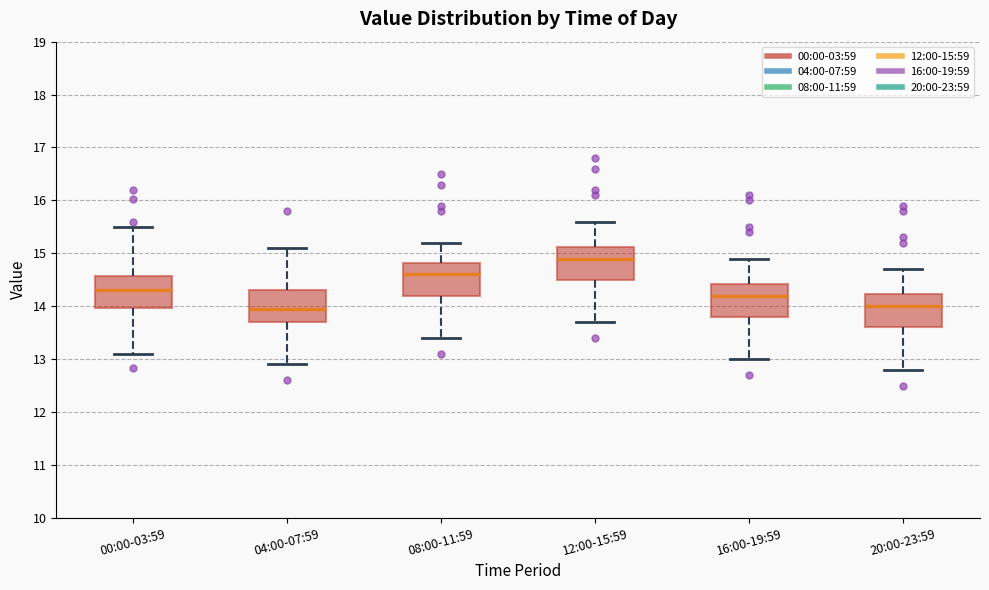

Reading left to right, read every box against the y-axis: the position of its median line, the range the box covers, and the ends of its whiskers. The values are not printed on the chart, so give them approximately, as read against the axis.

00:00-03:59: median 14.3, box 14.0 to 14.6, whiskers 13.1 to 15.5
04:00-07:59: median 14.0, box 13.7 to 14.3, whiskers 12.9 to 15.1
08:00-11:59: median 14.6, box 14.2 to 14.8, whiskers 13.4 to 15.2
12:00-15:59: median 14.9, box 14.5 to 15.1, whiskers 13.7 to 15.6
16:00-19:59: median 14.2, box 13.8 to 14.4, whiskers 13.0 to 14.9
20:00-23:59: median 14.0, box 13.6 to 14.2, whiskers 12.8 to 14.7